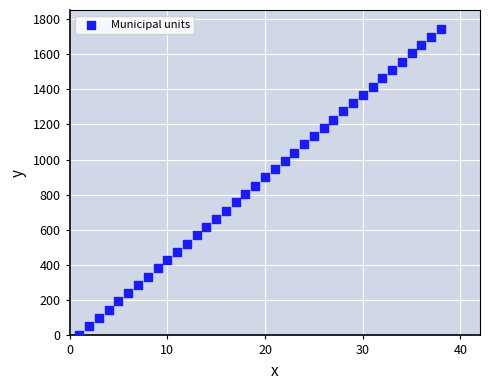

What is the range of X values (max minus min)?

37